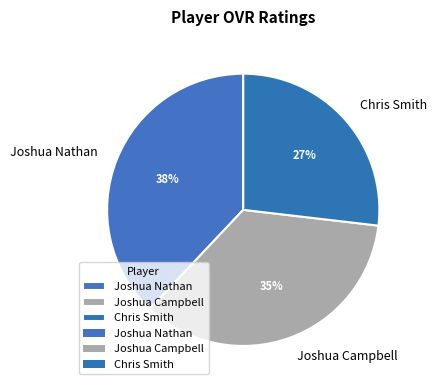

Approximately how many times larger is the value at Chris Smith compared to Joshua Nathan?

0.7